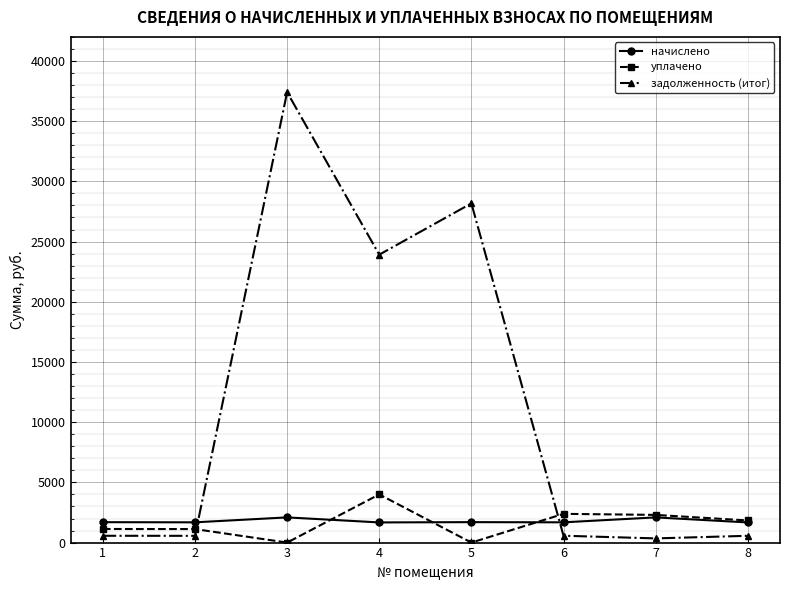

The value of уплачено at 5 is -2632.0. True or false?

False